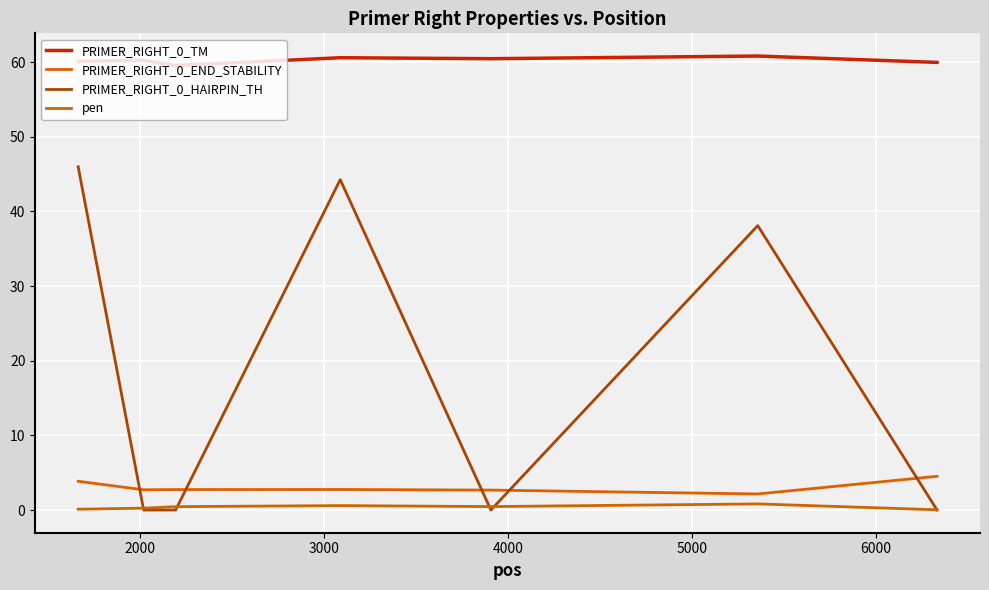

True or false: pen and PRIMER_RIGHT_0_END_STABILITY intersect in this chart.

False